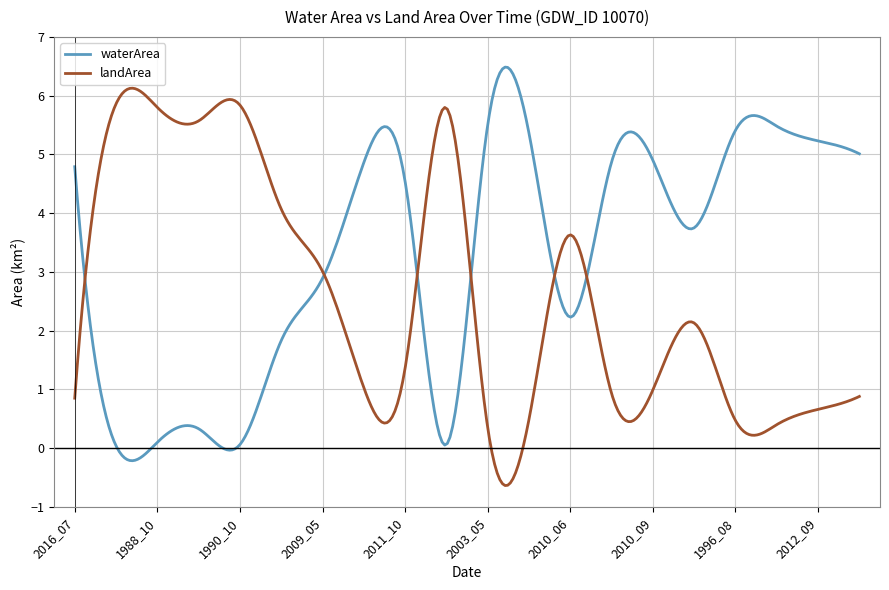

What is the maximum value shown in the chart?

6.5